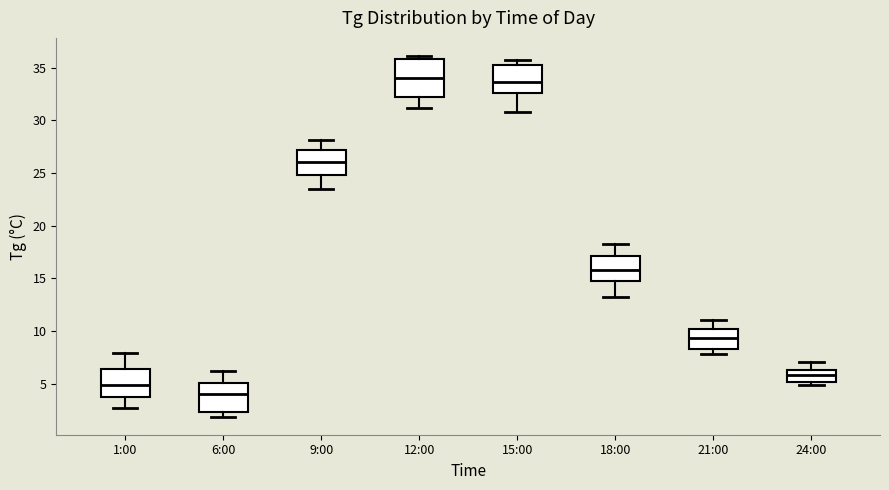

Reading left to right, read every box against the y-axis: the position of its median line, the range the box covers, and the ends of its whiskers. The values are not printed on the chart, so give them approximately, as read against the axis.

1:00: median 5.0, box 4.0 to 6.5, whiskers 2.5 to 8.0
6:00: median 4.0, box 2.5 to 5.0, whiskers 2.0 to 6.0
9:00: median 26.0, box 25.0 to 27.0, whiskers 23.5 to 28.0
12:00: median 34.0, box 32.0 to 36.0, whiskers 31.0 to 36.0 (just above the box's upper edge)
15:00: median 33.5, box 32.5 to 35.0, whiskers 31.0 to 35.5
18:00: median 16.0, box 15.0 to 17.0, whiskers 13.0 to 18.5
21:00: median 9.5, box 8.5 to 10.0, whiskers 8.0 to 11.0
24:00: median 6.0, box 5.0 to 6.5, whiskers 5.0 (just below the box's lower edge) to 7.0